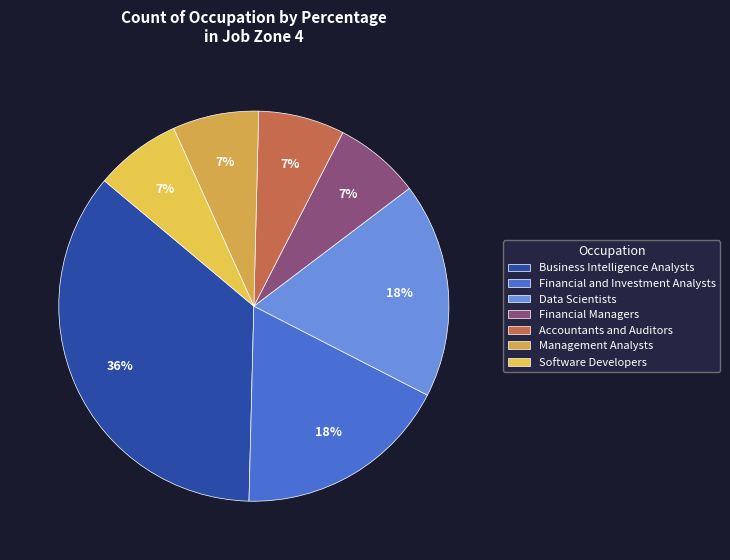

Rank the categories by value from highest to lowest.

Business Intelligence Analysts, Financial and Investment Analysts, Data Scientists, Financial Managers, Accountants and Auditors, Management Analysts, Software Developers